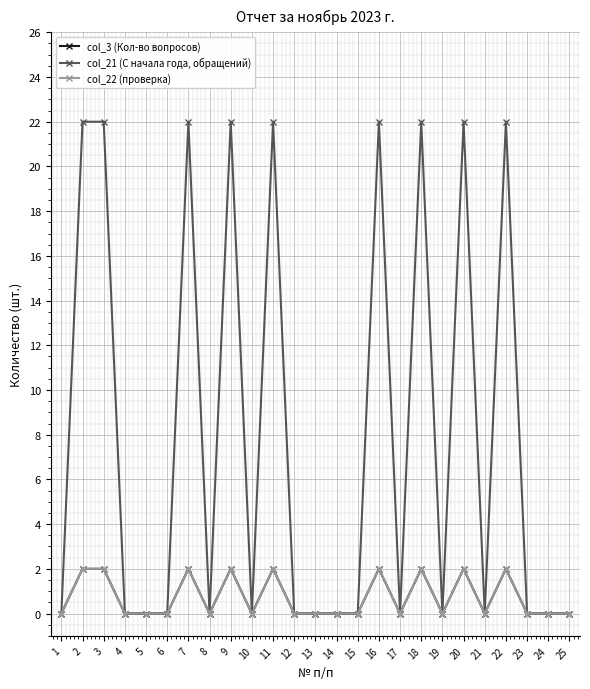

Where is the first local minimum for col_3 (Кол-во вопросов)?

8